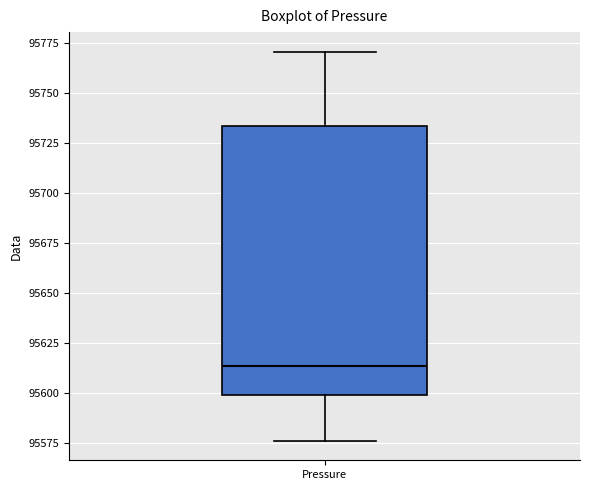

Read this box plot against the y-axis: the position of the median line, the range covered by the box, and the ends of both whiskers. The values are not printed on the chart, so give them approximately, as read against the axis.

median 95615, box 95600 to 95735, whiskers 95575 to 95770